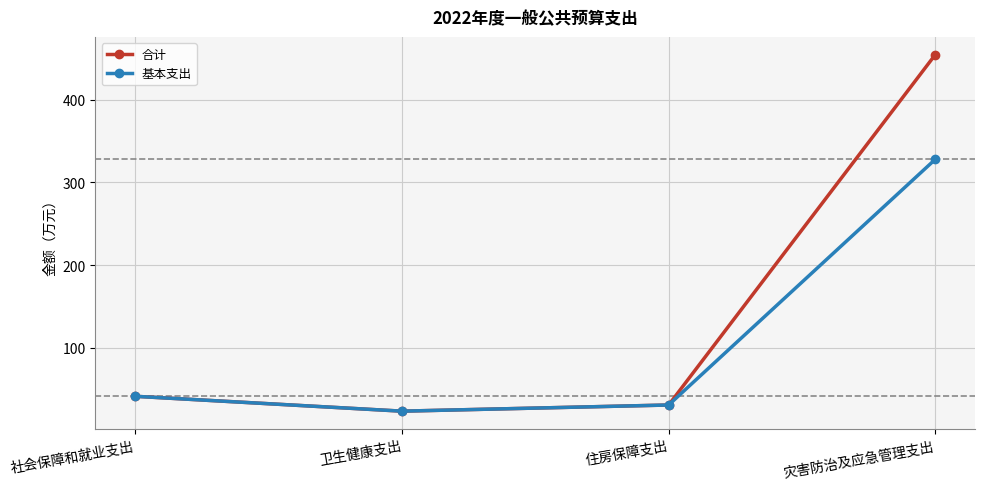

What is the label of the 1st point from the left?

社会保障和就业支出